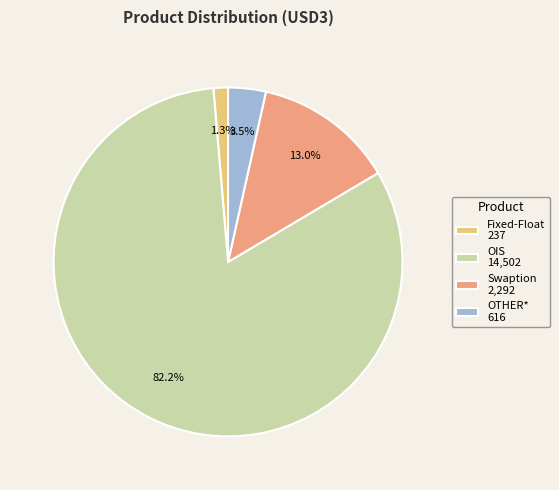

To the nearest percent, what percentage of the pie is OIS?

82%